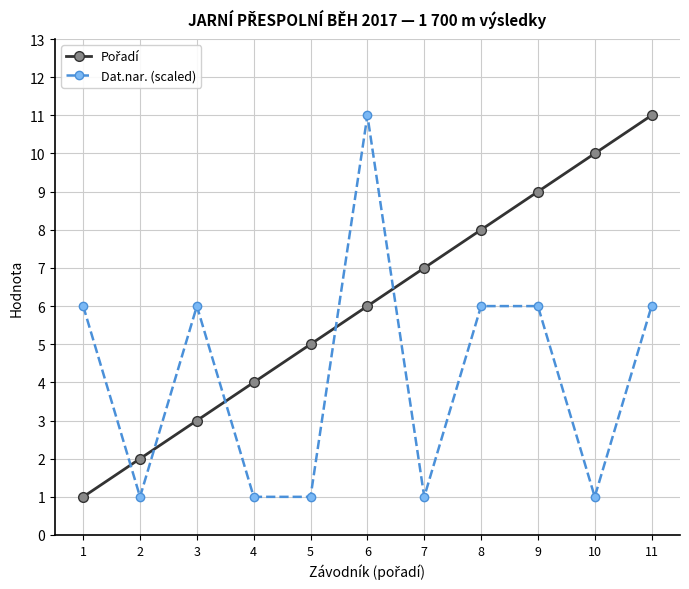

Between 5 and 9, which series saw the biggest shift?

Dat.nar. (scaled)